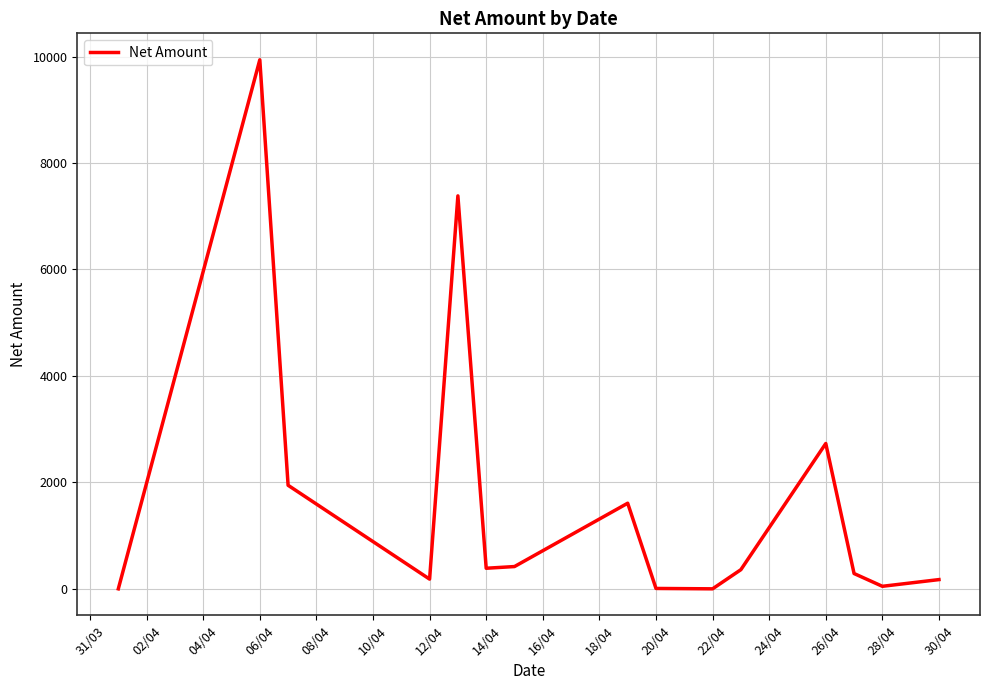

How many lines are shown in the chart?

1